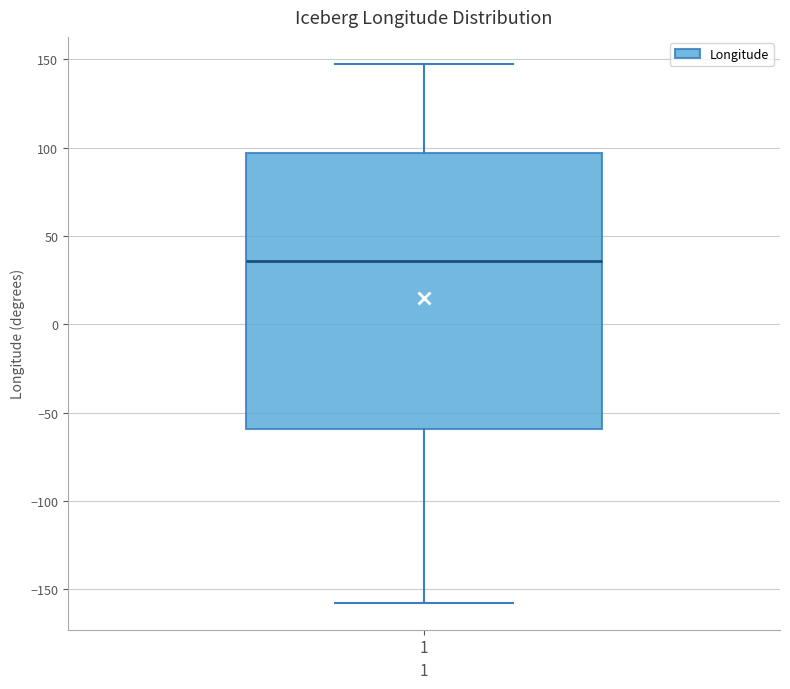

Read this box plot against the y-axis: the position of the median line, the range covered by the box, and the ends of both whiskers. The values are not printed on the chart, so give them approximately, as read against the axis.

median 35, box -60 to 95, whiskers -160 to 145